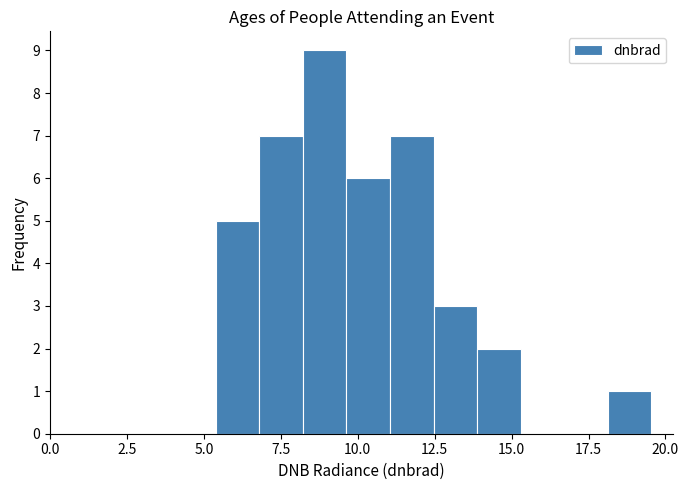

Around what value on the x-axis is the tallest bar? Give the approximate position of its centre, as read against the axis.

9.0